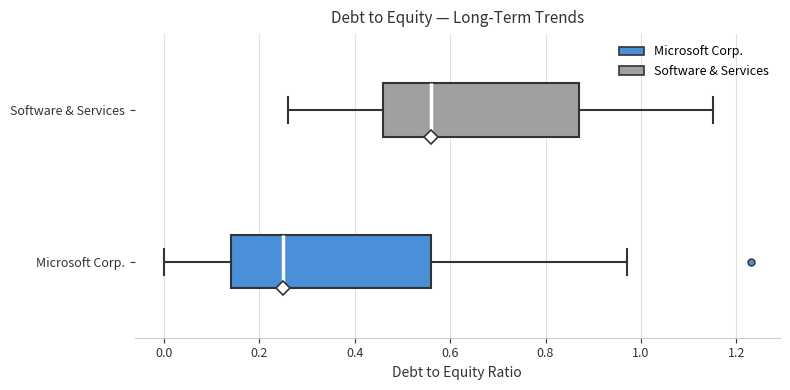

Reading bottom to top, transcribe this box plot: for each box, give where its median line is, the range the box spans, and where its two whiskers end, as read against the x-axis. The values are not printed on the chart, so give them approximately, as read against the axis.

Microsoft Corp.: median 0.26, box 0.14 to 0.56, whiskers 0.00 to 0.98
Software & Services: median 0.56, box 0.46 to 0.88, whiskers 0.26 to 1.16